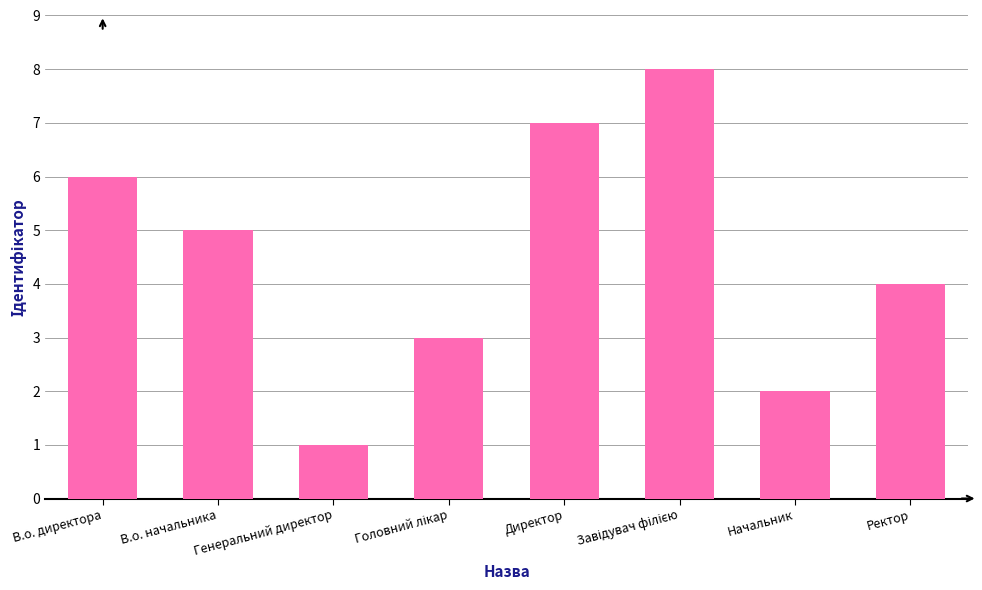

What position from the left is Директор?

5